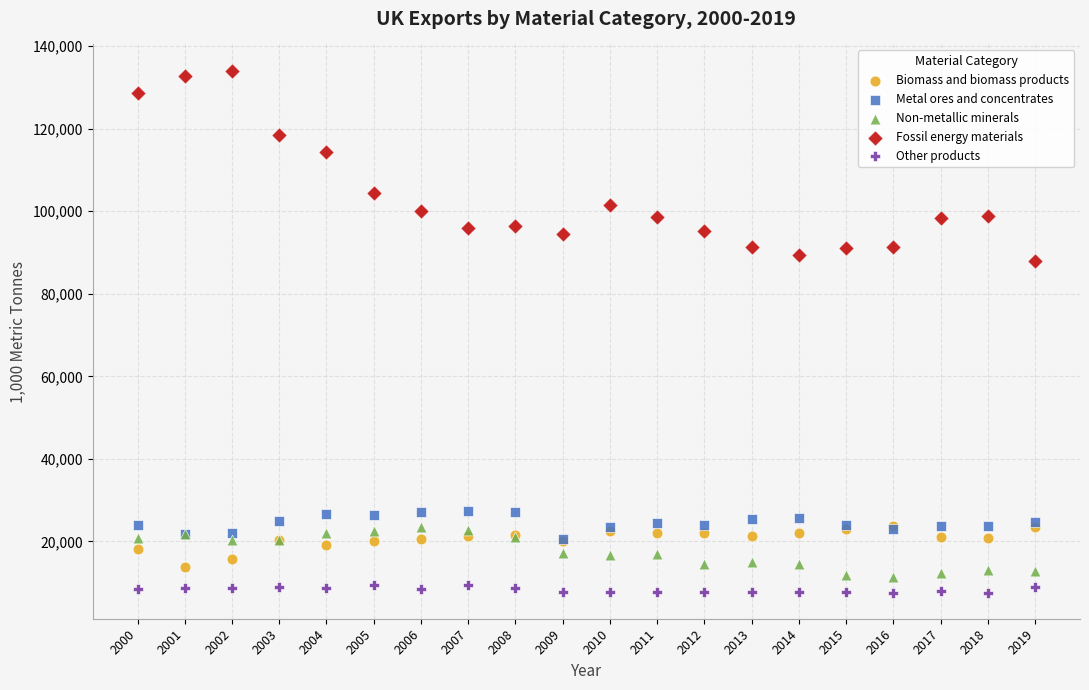

In the Fossil energy materials series, what Y value is closest to 111012?

114232.0